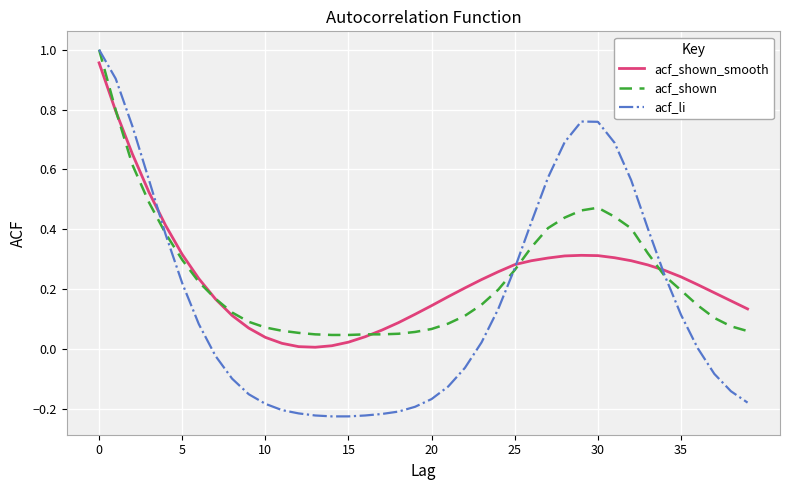

Does the chart have visible grid lines?

Yes